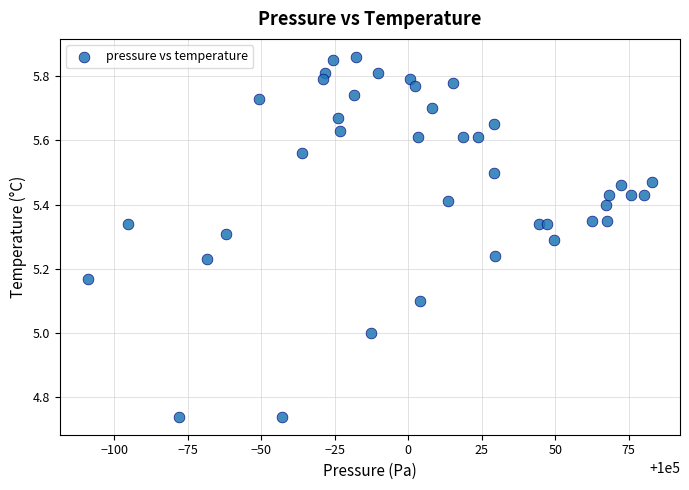

What is the range of Y values (max minus min)?

1.1